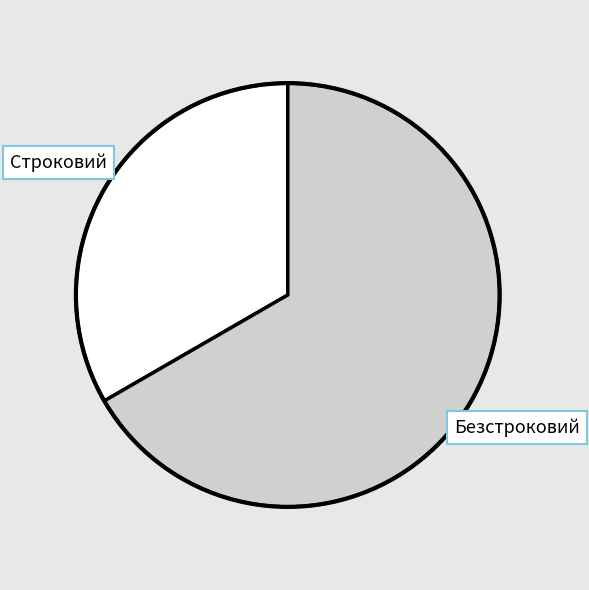

Does any single category account for the majority?

Yes